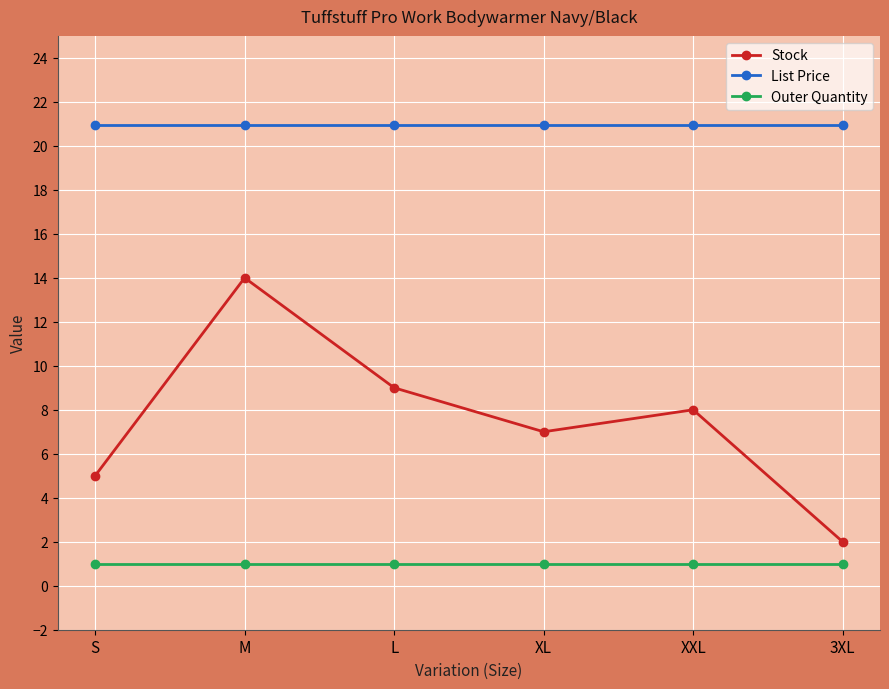

How many lines are shown in the chart?

3